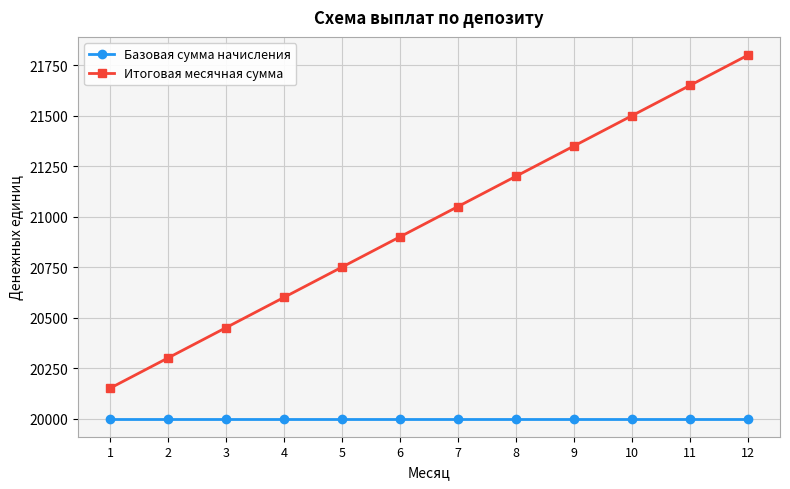

How many lines are shown in the chart?

2